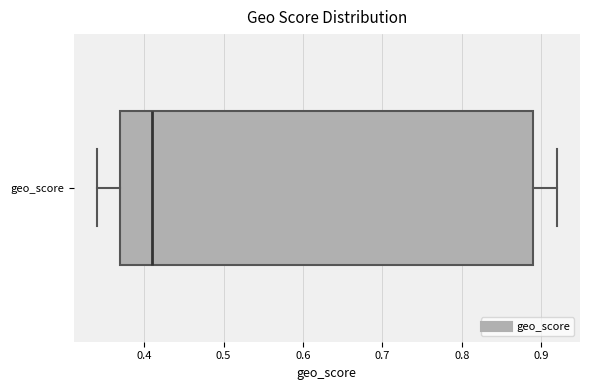

Where does the right whisker of the box for geo_score end on the x-axis? The values are not printed on the chart, so give them approximately, as read against the axis.

0.92